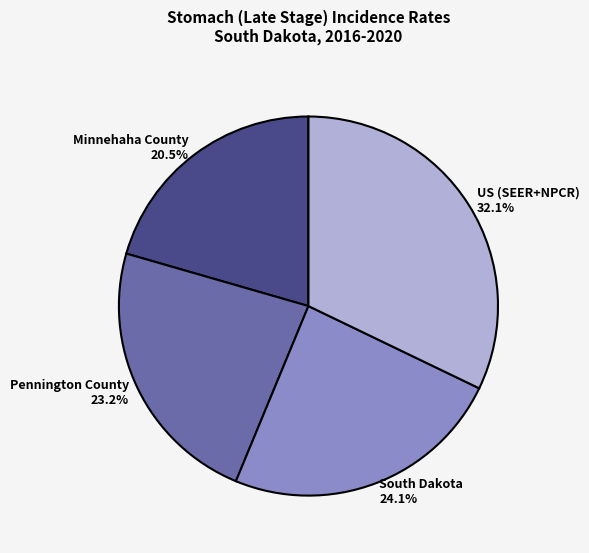

What portion of the pie excludes Minnehaha County?

79.5%